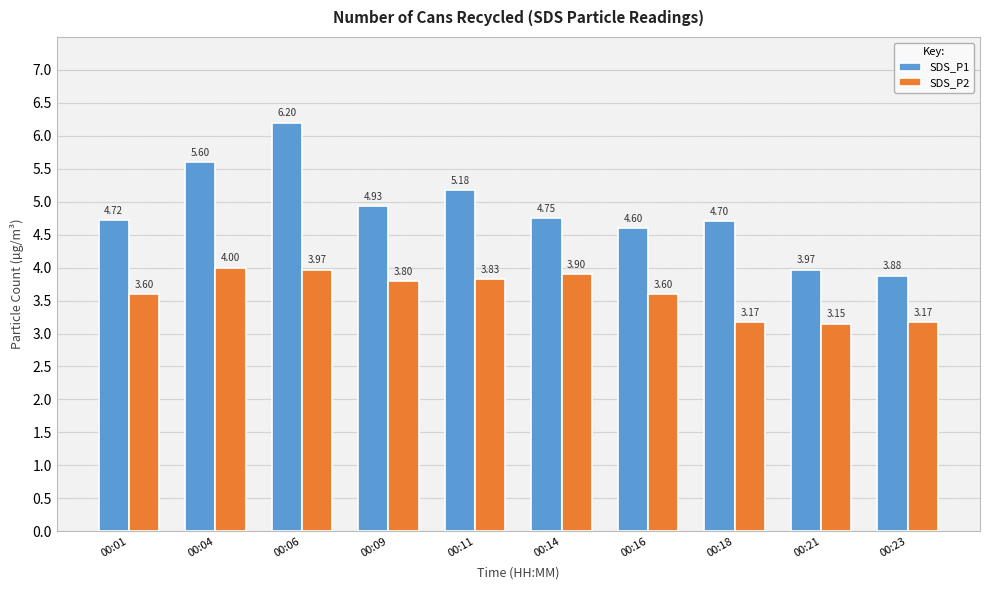

The value of SDS_P1 at 00:06 is 6.2. True or false?

True